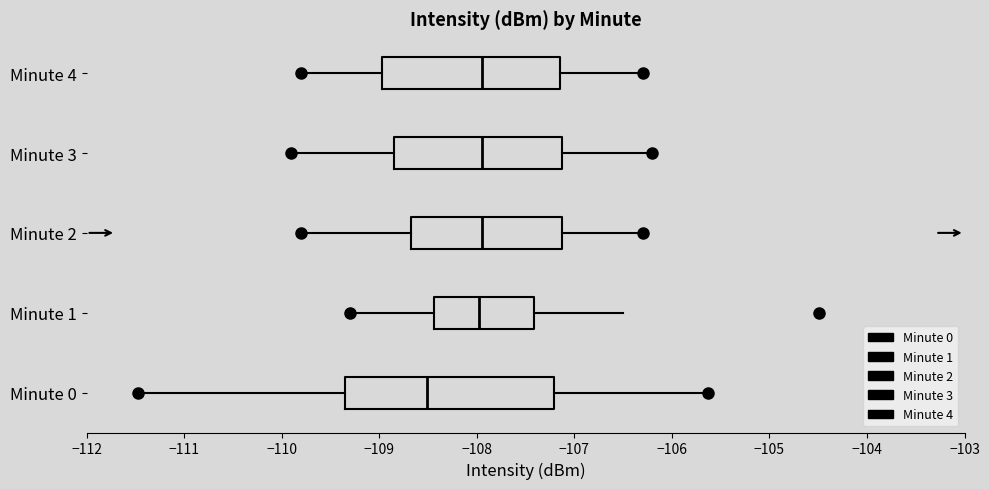

Where does the median line of the box for Minute 3 sit on the x-axis? The values are not printed on the chart, so give them approximately, as read against the axis.

-107.9